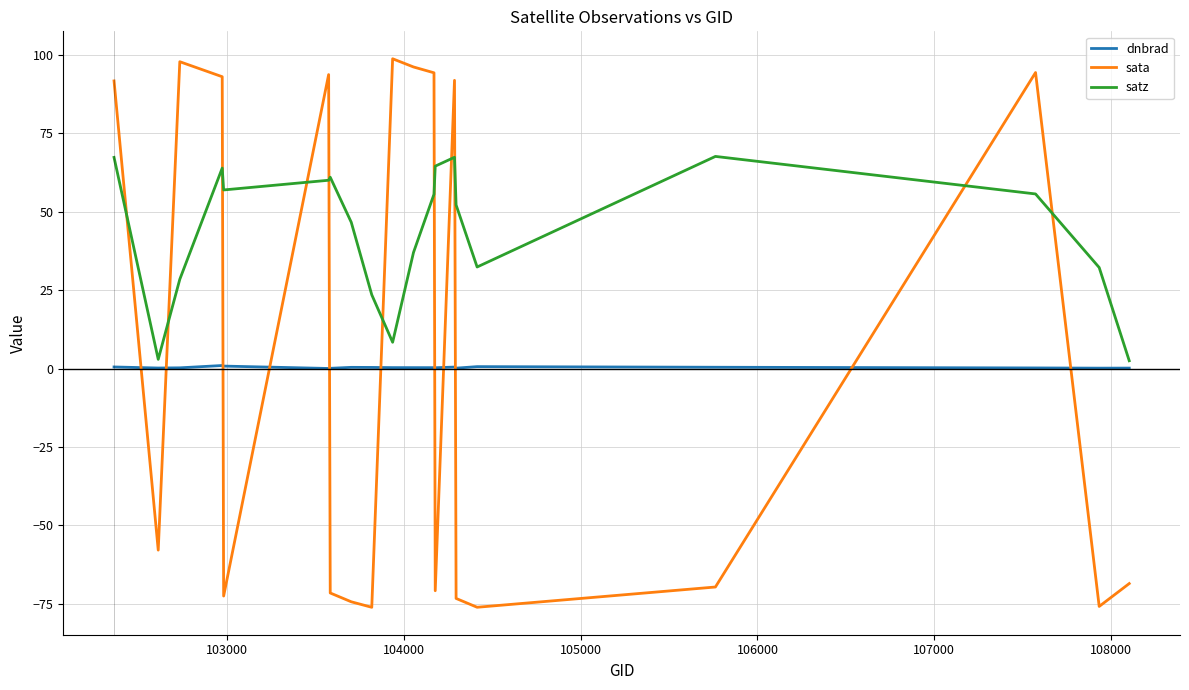

Which series has the largest range (max minus min)?

sata